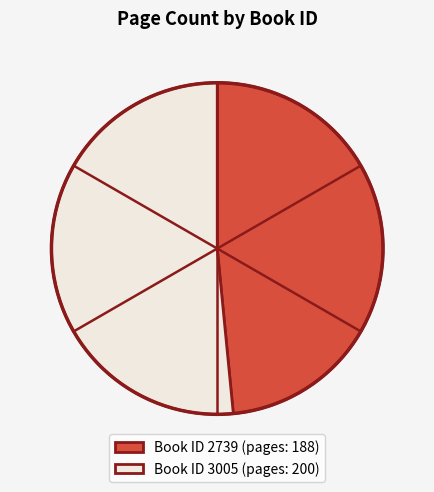

Rank the categories by value from lowest to highest.

Book ID 2739 (pages: 188), Book ID 3005 (pages: 200)